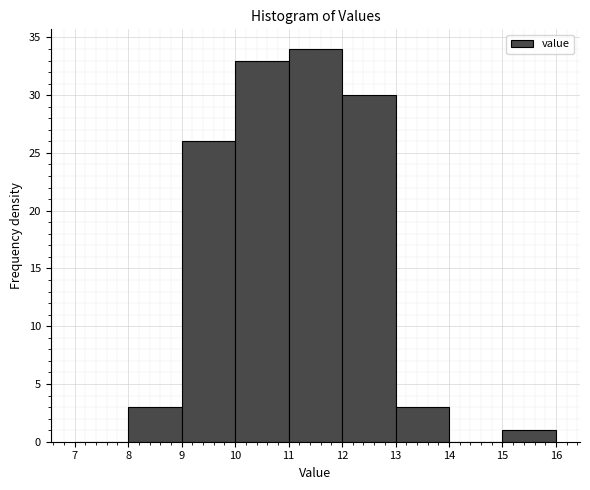

How tall is the bar that spans 10 to 11 on the x-axis? The values are not printed on the chart, so give them approximately, as read against the axis.

33